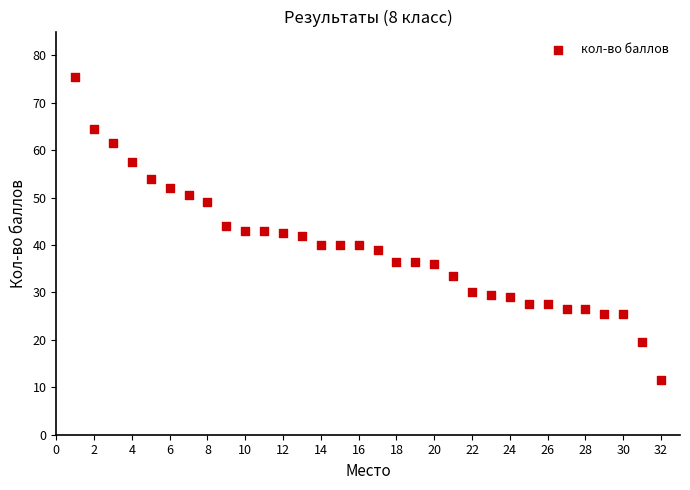

What is the range of X values (max minus min)?

31.0